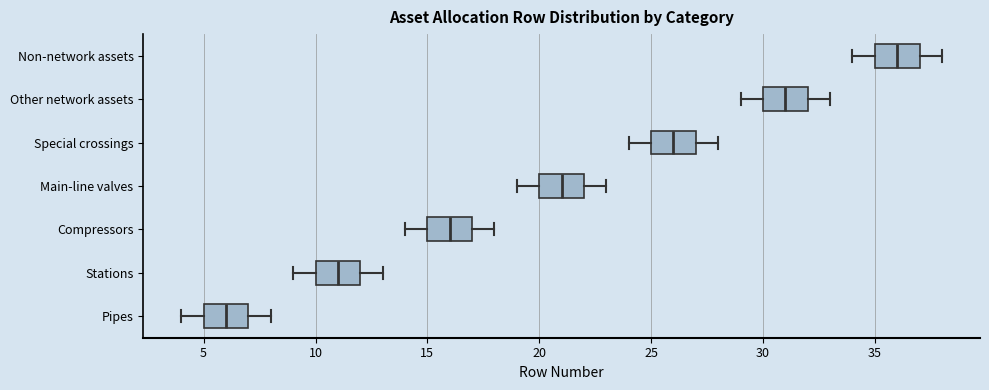

Reading bottom to top, read every box against the x-axis: the position of its median line, the range the box covers, and the ends of its whiskers. The values are not printed on the chart, so give them approximately, as read against the axis.

Pipes: median 6, box 5 to 7, whiskers 4 to 8
Stations: median 11, box 10 to 12, whiskers 9 to 13
Compressors: median 16, box 15 to 17, whiskers 14 to 18
Main-line valves: median 21, box 20 to 22, whiskers 19 to 23
Special crossings: median 26, box 25 to 27, whiskers 24 to 28
Other network assets: median 31, box 30 to 32, whiskers 29 to 33
Non-network assets: median 36, box 35 to 37, whiskers 34 to 38